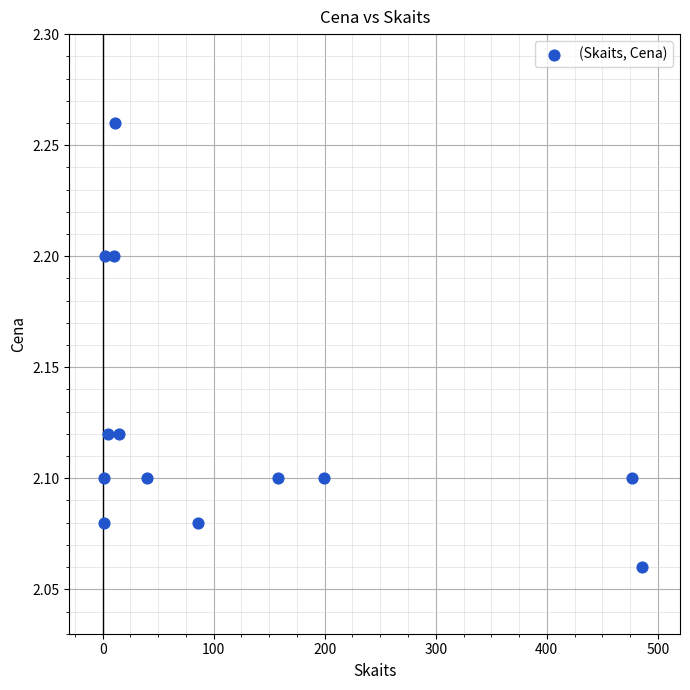

What is the range of X values (max minus min)?

485.0